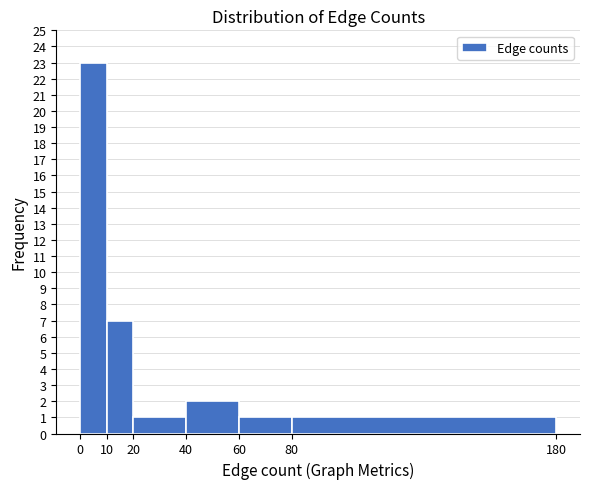

Which range on the x-axis has the tallest bar?

0 to 10